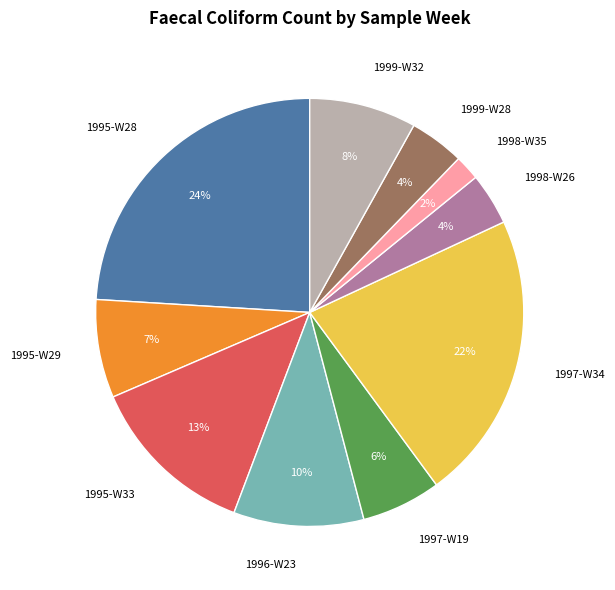

Between 1997-W34 and 1997-W19, which is larger?

1997-W34